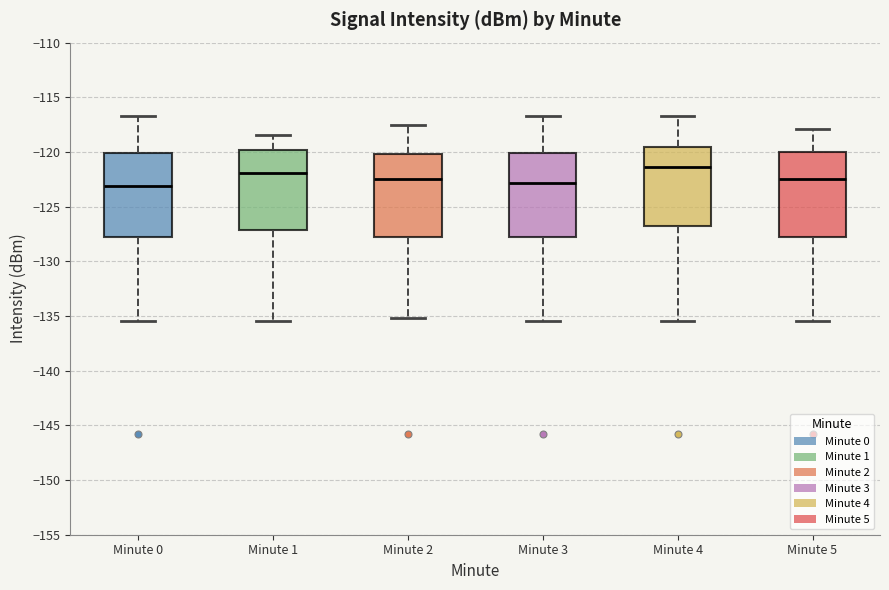

Where is the lower edge of the box for Minute 2 on the y-axis? The values are not printed on the chart, so give them approximately, as read against the axis.

-127.5